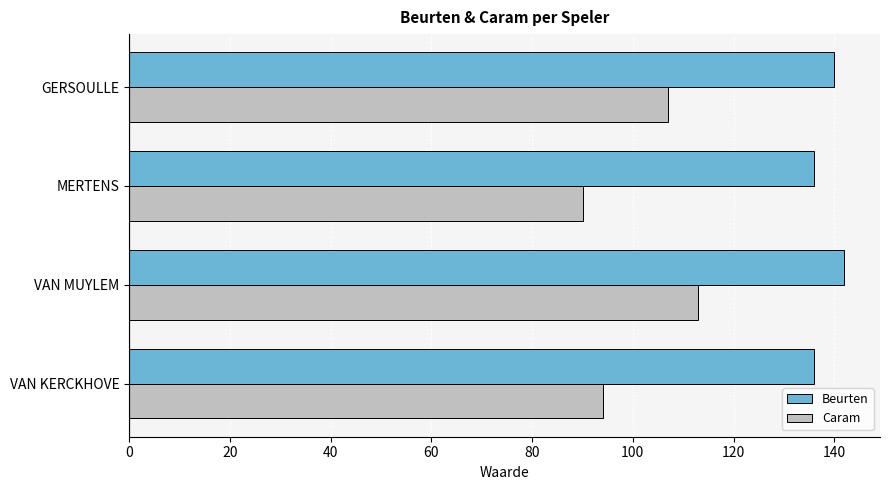

What is the greatest value displayed?

142